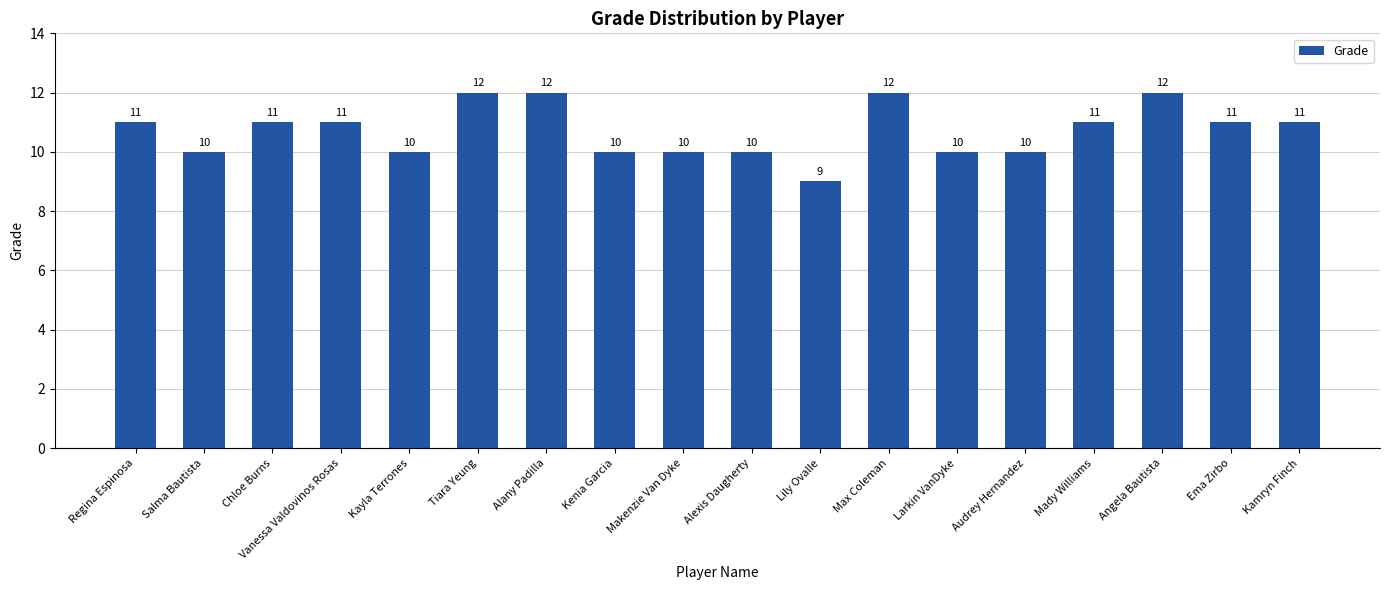

The chart shows a value of 12 at Max Coleman. True or false?

True